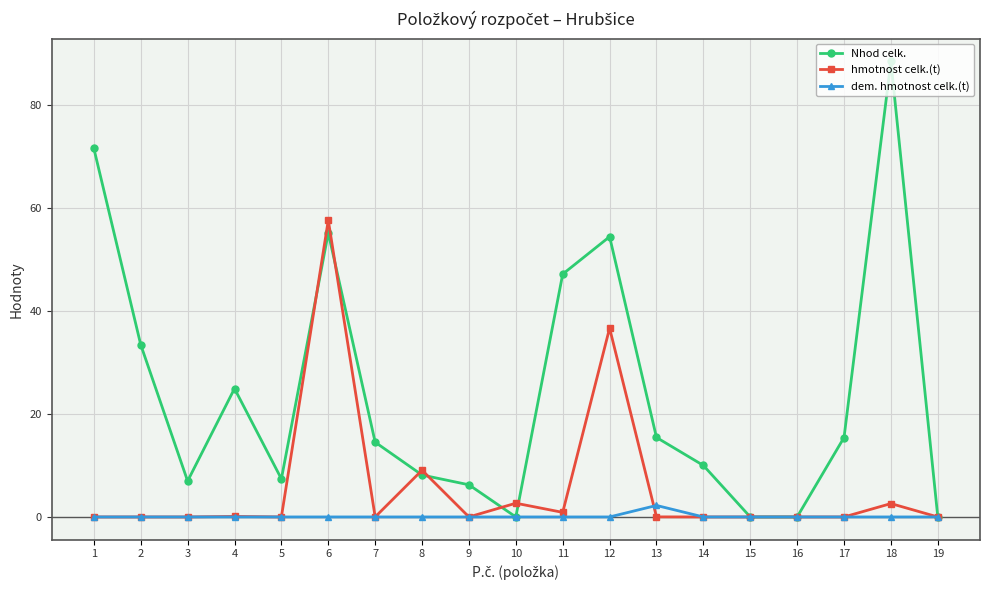

True or false: dem. hmotnost celk.(t) has a value of 0.0 at 18.

True